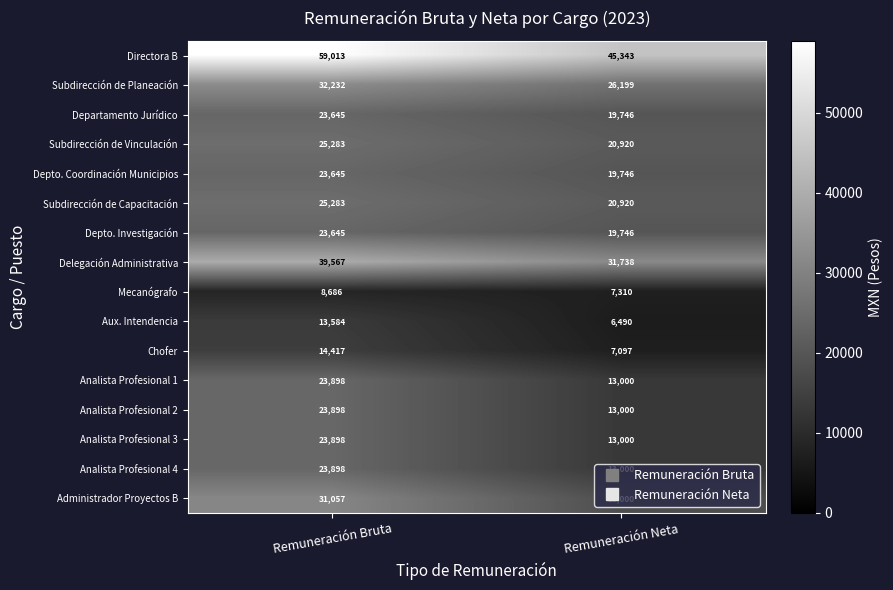

What is the approximate value of Subdirección de Capacitación at Remuneración Neta, to the nearest 50?

20900